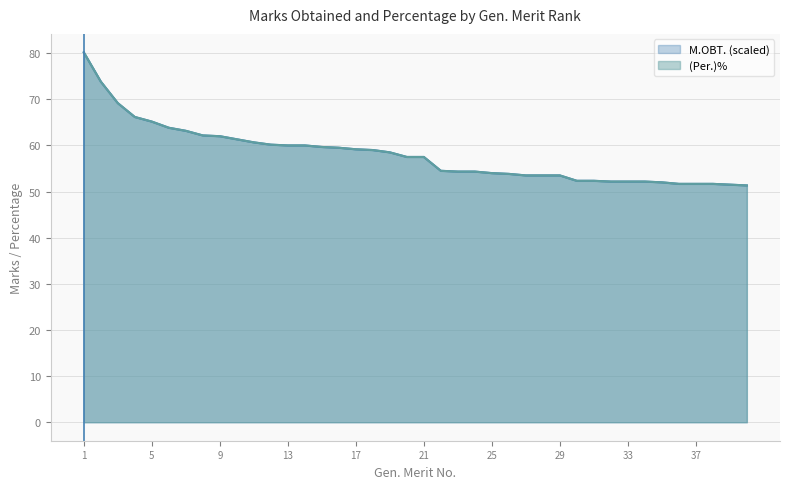

Between 29 and 26, which is larger?

26